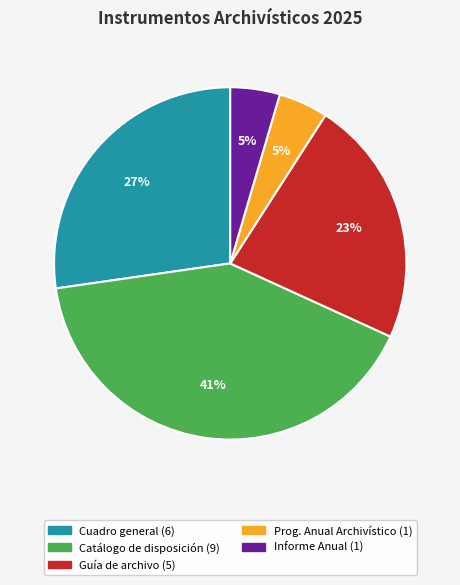

Is there any slice that represents more than half of the pie?

No